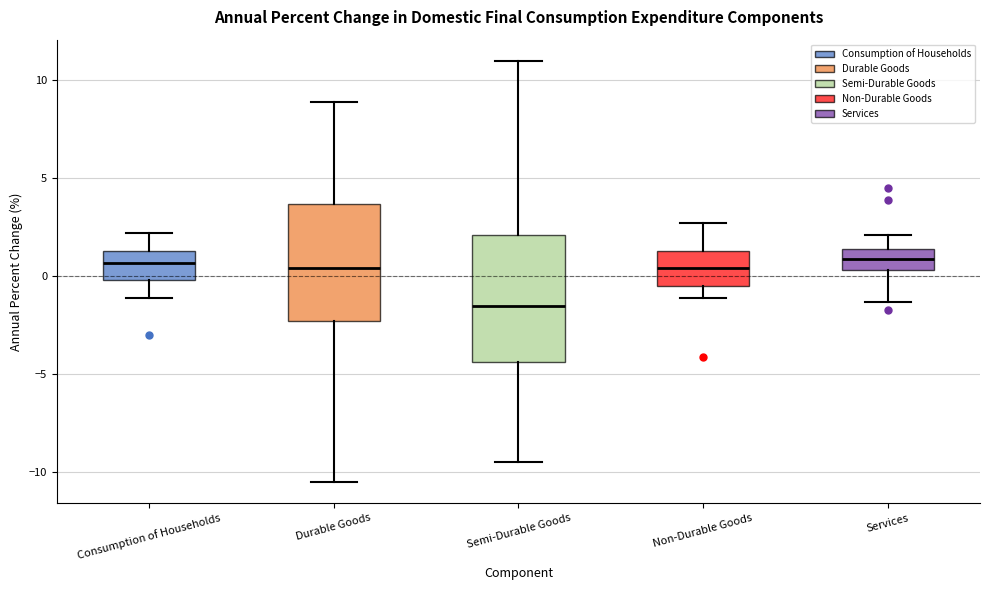

Reading left to right, transcribe this box plot: for each box, give where its median line is, the range the box spans, and where its two whiskers end, as read against the y-axis. The values are not printed on the chart, so give them approximately, as read against the axis.

Consumption of Households: median 0.5, box 0.0 to 1.5, whiskers -1.0 to 2.0
Durable Goods: median 0.5, box -2.5 to 3.5, whiskers -10.5 to 9.0
Semi-Durable Goods: median -1.5, box -4.5 to 2.0, whiskers -9.5 to 11.0
Non-Durable Goods: median 0.5, box -0.5 to 1.5, whiskers -1.0 to 2.5
Services: median 1.0, box 0.5 to 1.5, whiskers -1.5 to 2.0